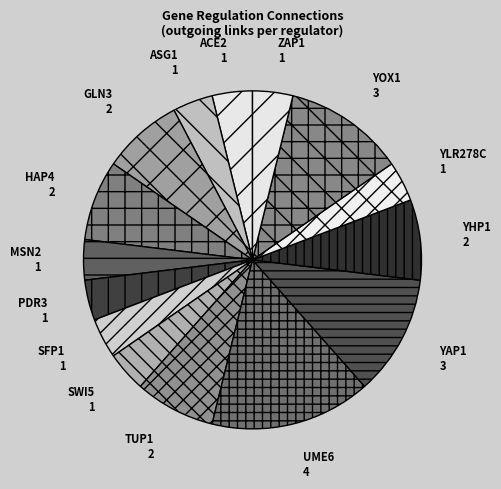

Is there a majority slice in this chart?

No